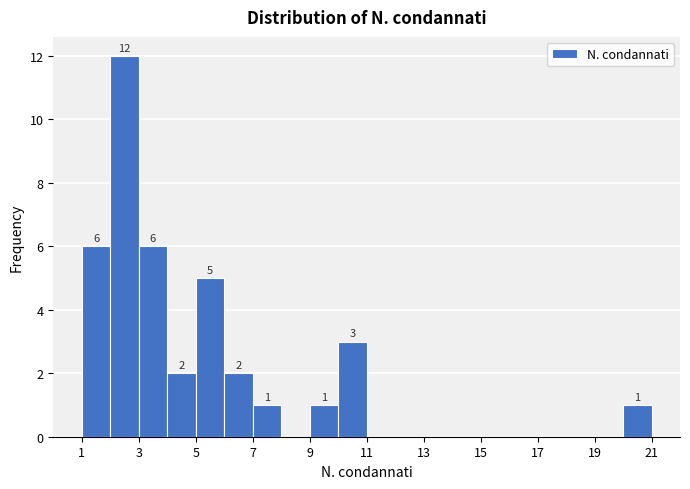

Which range on the x-axis has the tallest bar?

2 to 3